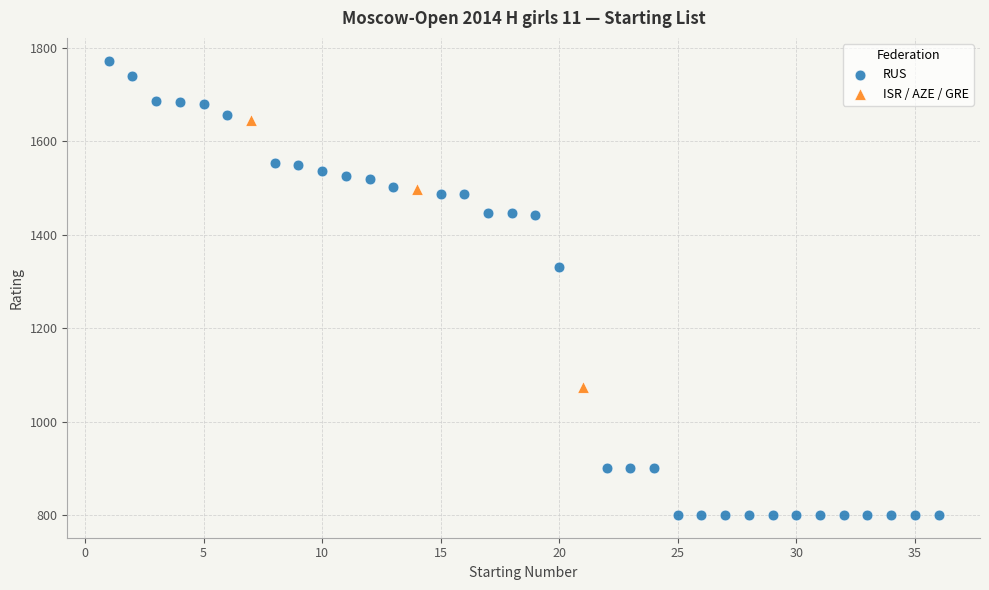

Which series has the widest spread of Y values?

RUS